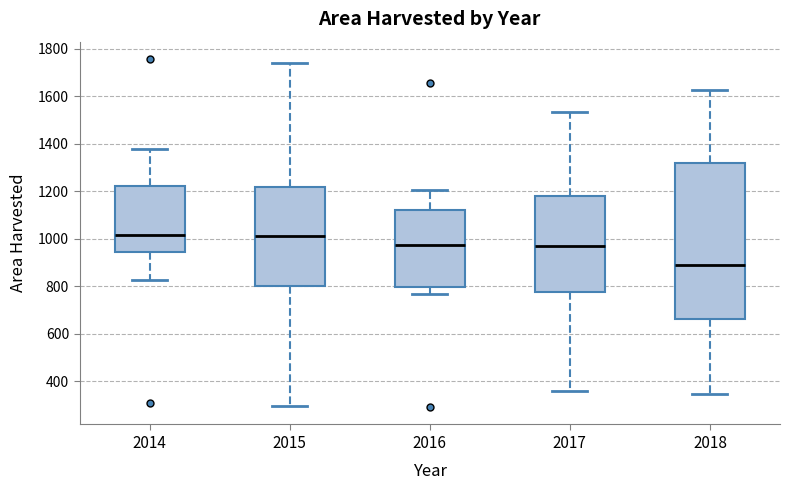

Reading left to right, transcribe this box plot: for each box, give where its median line is, the range the box spans, and where its two whiskers end, as read against the y-axis. The values are not printed on the chart, so give them approximately, as read against the axis.

2014: median 1020, box 940 to 1220, whiskers 820 to 1380
2015: median 1000, box 800 to 1220, whiskers 300 to 1740
2016: median 980, box 800 to 1120, whiskers 760 to 1200
2017: median 960, box 780 to 1180, whiskers 360 to 1540
2018: median 880, box 660 to 1320, whiskers 340 to 1620